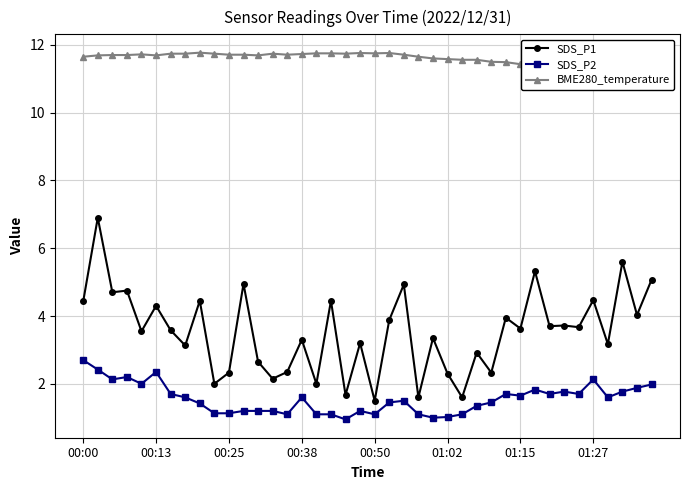

What is the average value of the SDS_P2 series?

1.6